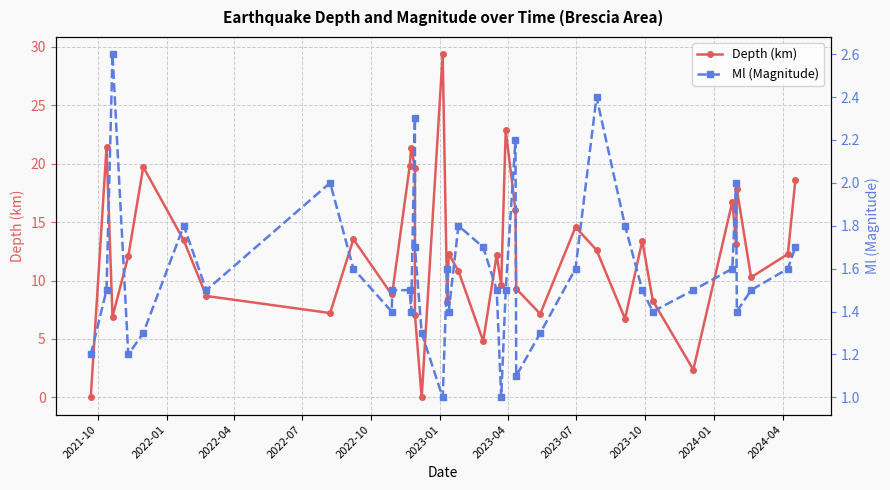

After their last crossing, which series has the higher values: Ml (Magnitude) or Depth (km)?

Depth (km)